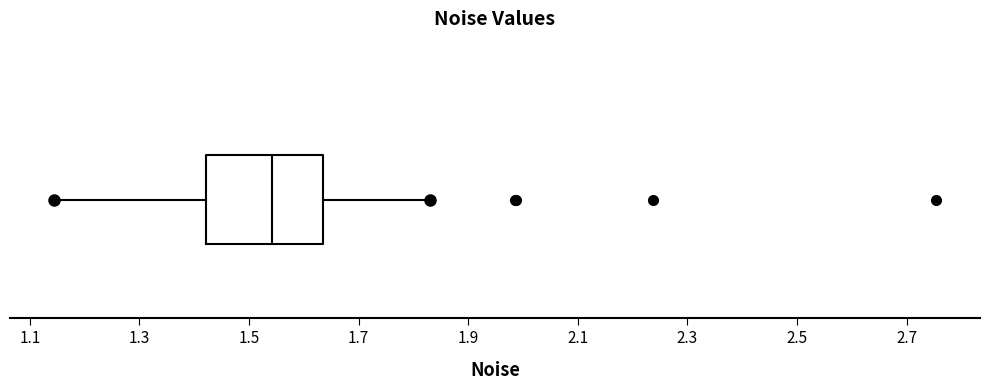

Read this box plot against the x-axis: the position of the median line, the range covered by the box, and the ends of both whiskers. The values are not printed on the chart, so give them approximately, as read against the axis.

median 1.54, box 1.42 to 1.64, whiskers 1.14 to 1.82